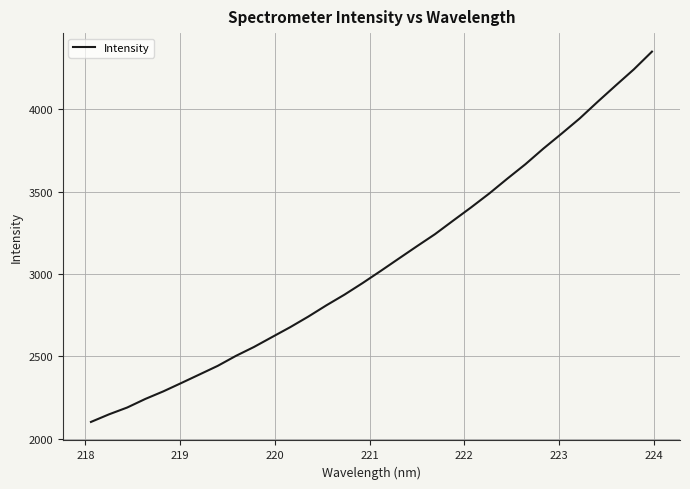

What is the difference between the maximum and minimum values?

2246.9